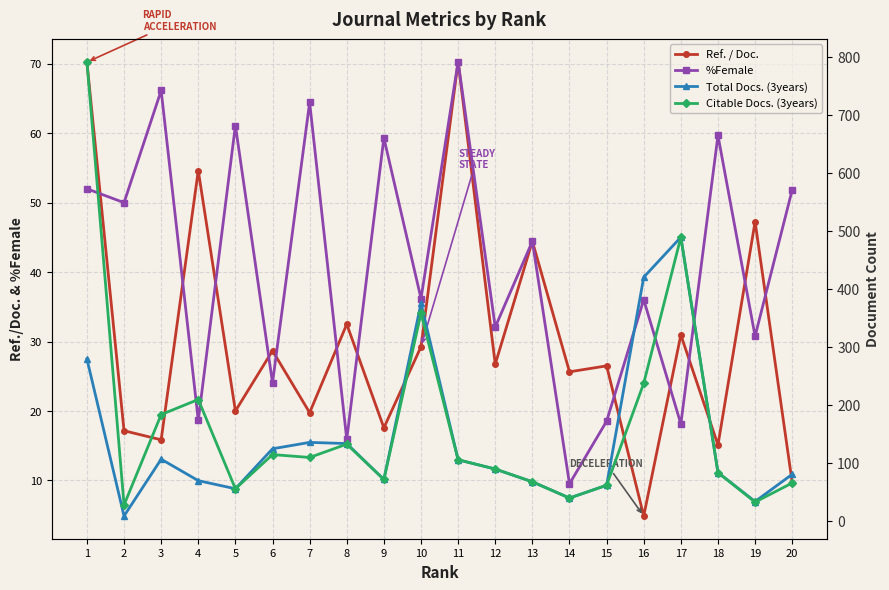

Reading left to right, what are all the values shown in this chart?

Ref. / Doc.: 1=70.2	2=17.2	3=15.8	4=54.6	5=20.0	6=28.7	7=19.8	8=32.5	9=17.6	10=29.2	11=70.3	12=26.7	13=44.4	14=25.6	15=26.5	16=4.9	17=30.9	18=15.1	19=47.2	20=9.7
%Female: 1=52.0	2=50.0	3=66.2	4=18.6	5=61.1	6=24.1	7=64.4	8=15.9	9=59.3	10=36.2	11=70.3	12=32.1	13=44.4	14=9.5	15=18.5	16=36.0	17=18.1	18=59.7	19=30.8	20=51.9
Total Docs. (3years): 1=279.0	2=8.0	3=106.0	4=69.0	5=55.0	6=124.0	7=135.0	8=133.0	9=71.0	10=375.0	11=105.0	12=89.0	13=67.0	14=39.0	15=61.0	16=420.0	17=489.0	18=83.0	19=33.0	20=80.0
Citable Docs. (3years): 1=792.0	2=27.0	3=183.0	4=209.0	5=55.0	6=114.0	7=109.0	8=132.0	9=71.0	10=358.0	11=105.0	12=89.0	13=67.0	14=39.0	15=61.0	16=237.0	17=489.0	18=83.0	19=32.0	20=65.0